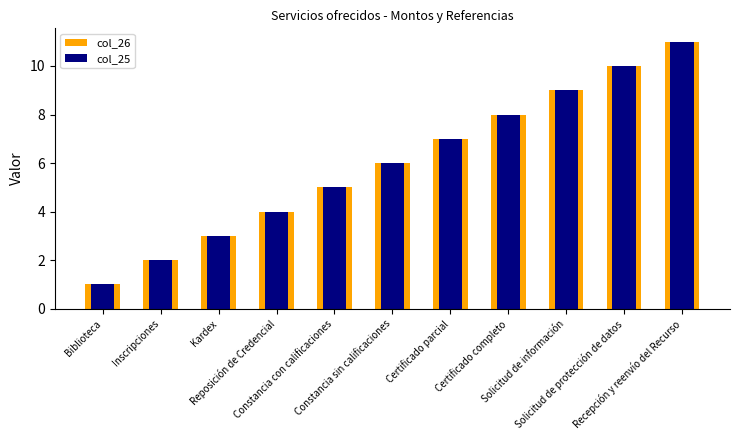

Reading right to left, list all the values displayed in this chart.

col_26: Recepción y reenvío del Recurso=11	Solicitud de protección de datos=10	Solicitud de información=9	Certificado completo=8	Certificado parcial=7	Constancia sin calificaciones=6	Constancia con calificaciones=5	Reposición de Credencial=4	Kardex=3	Inscripciones=2	Biblioteca=1
col_25: Recepción y reenvío del Recurso=11	Solicitud de protección de datos=10	Solicitud de información=9	Certificado completo=8	Certificado parcial=7	Constancia sin calificaciones=6	Constancia con calificaciones=5	Reposición de Credencial=4	Kardex=3	Inscripciones=2	Biblioteca=1